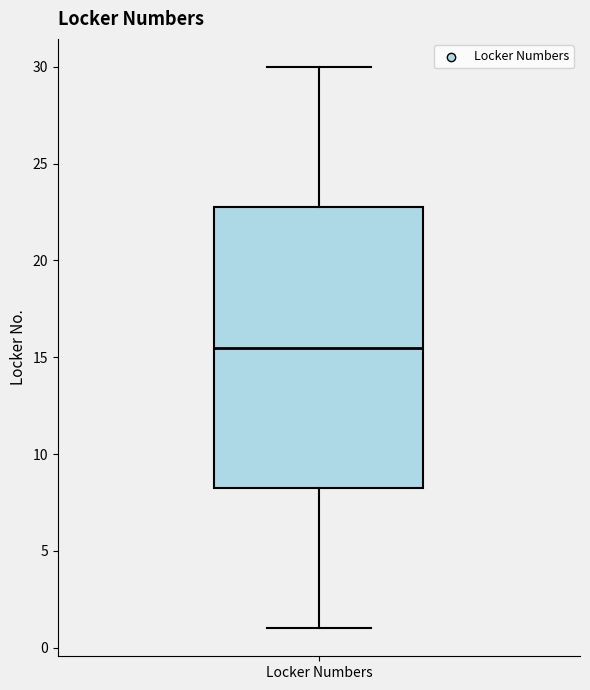

Read this box plot against the y-axis: the position of the median line, the range covered by the box, and the ends of both whiskers. The values are not printed on the chart, so give them approximately, as read against the axis.

median 15.5, box 8.5 to 23.0, whiskers 1.0 to 30.0